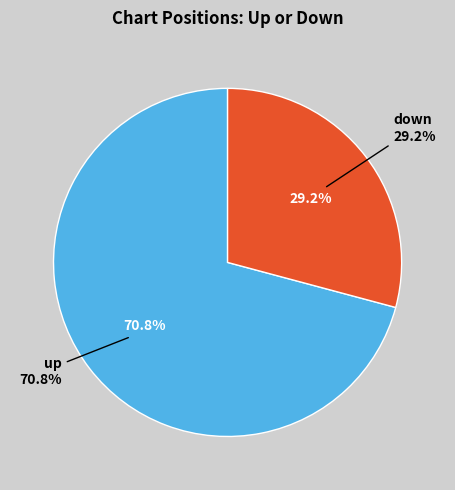

To the nearest percent, what is the average slice percentage?

50%